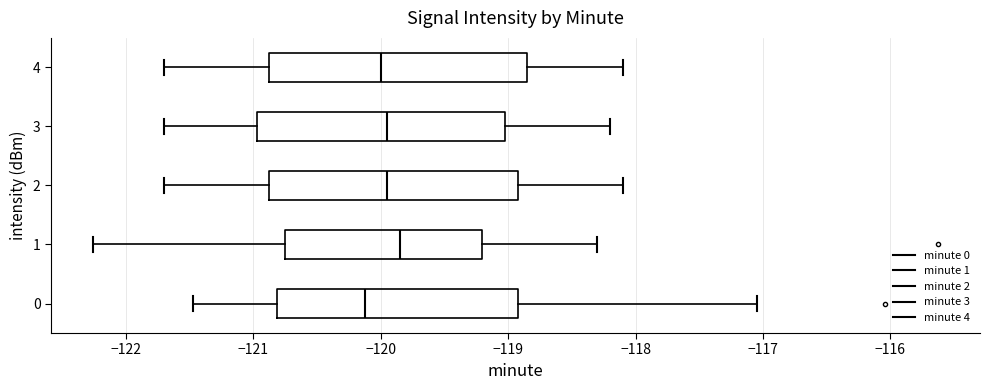

Where does the right whisker of the box at y = 1 end on the x-axis? The values are not printed on the chart, so give them approximately, as read against the axis.

-118.3